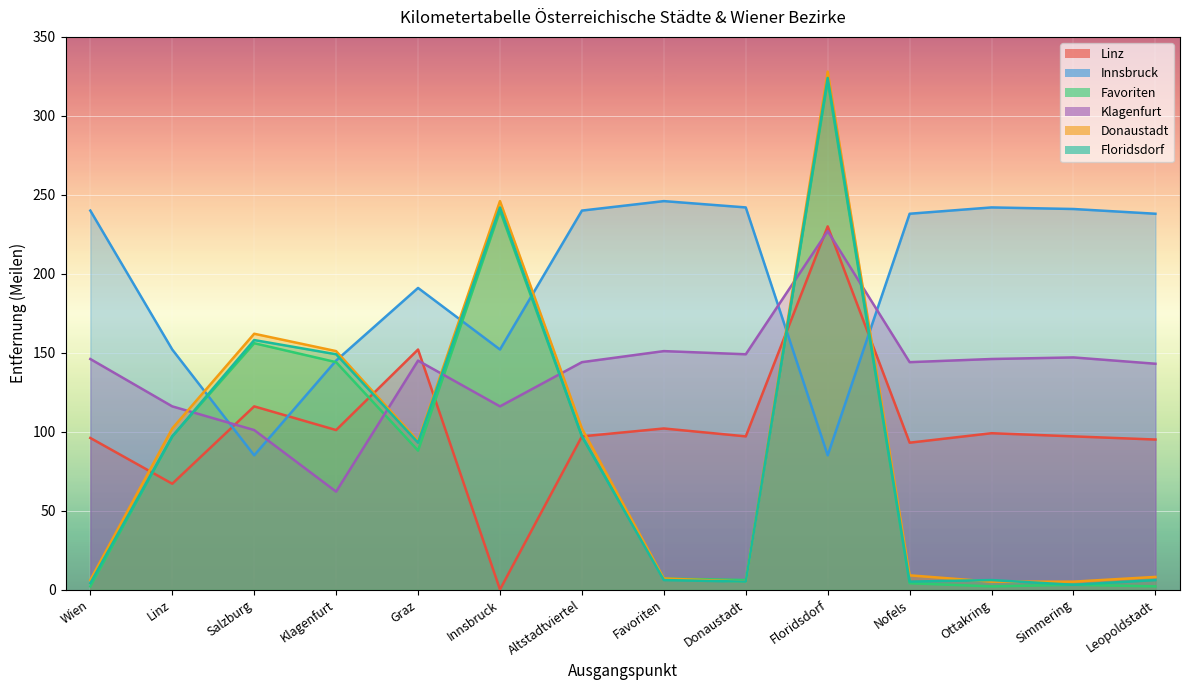

At which label is Innsbruck closest to 165?

Linz